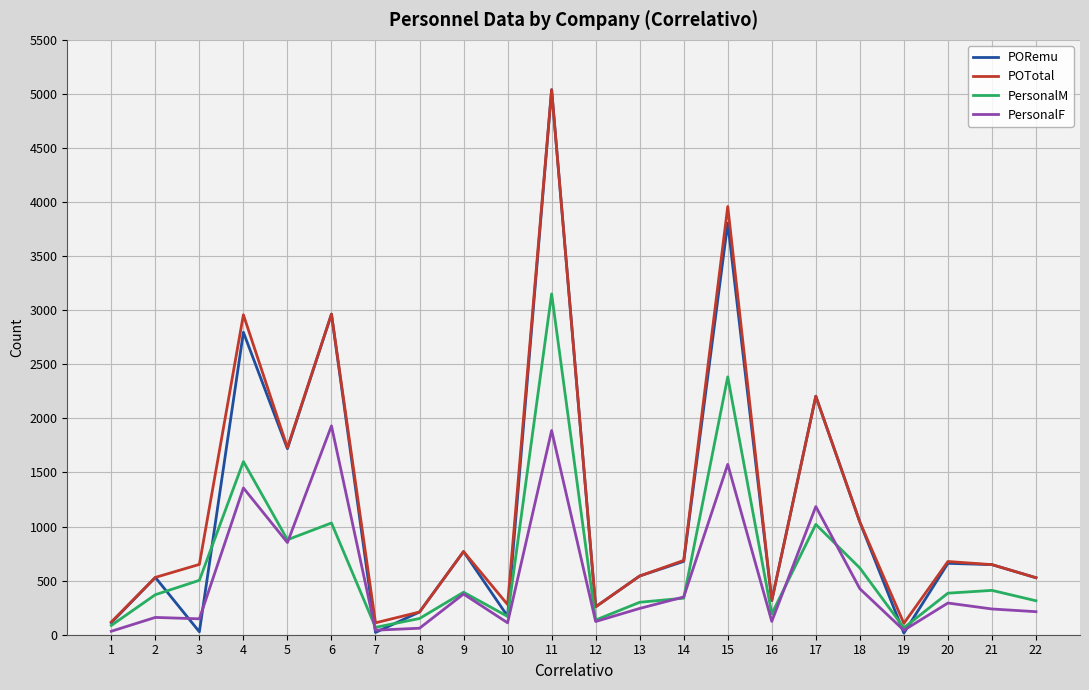

Read the PersonalF value at 20, to the nearest 50.

300